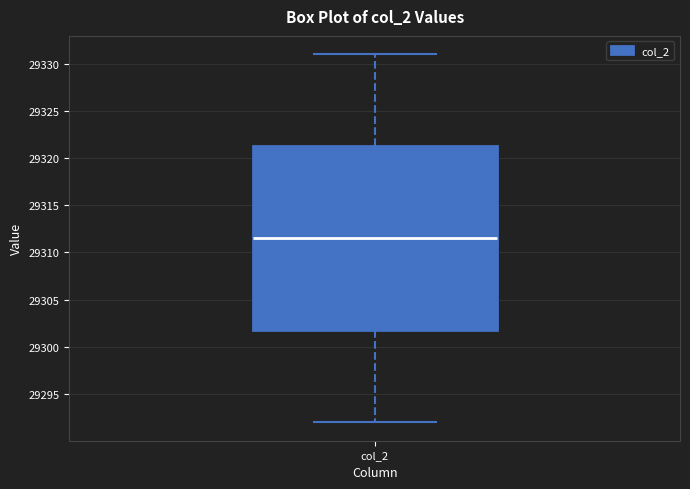

Where does the lower whisker of the box for col_2 end on the y-axis? The values are not printed on the chart, so give them approximately, as read against the axis.

29292.0